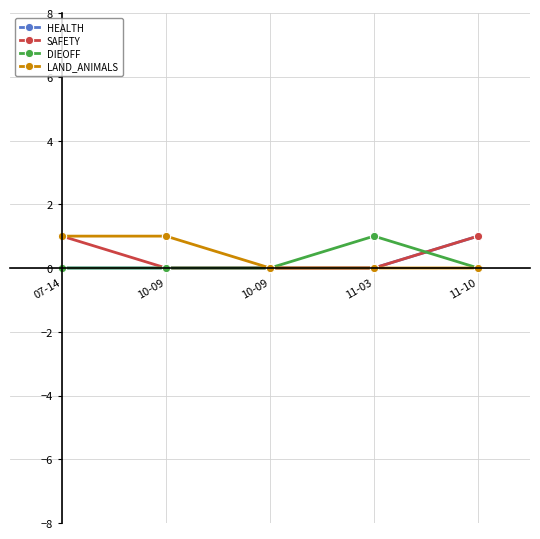

What are all the series names shown in the legend?

HEALTH, SAFETY, DIEOFF, LAND_ANIMALS